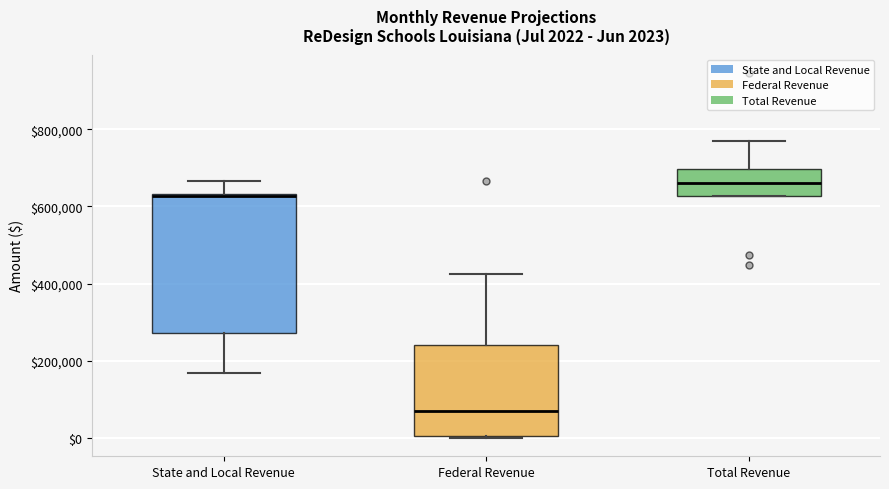

Which box is the tallest, from its lower edge to its upper edge?

State and Local Revenue